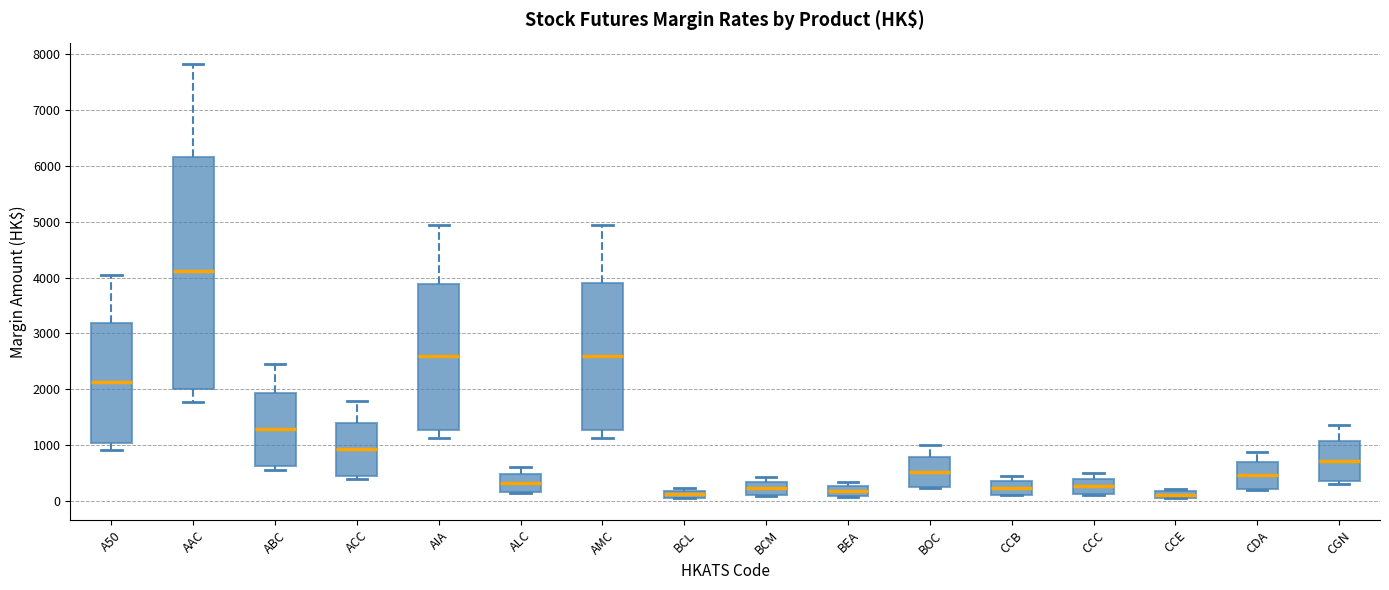

Which box is the tallest, from its lower edge to its upper edge?

AAC